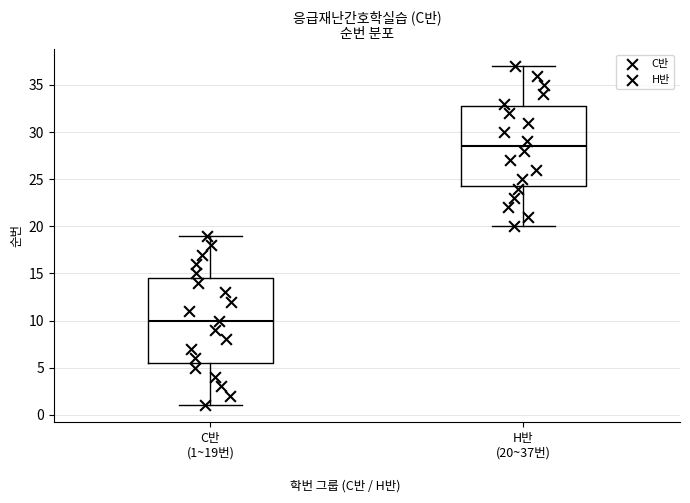

Where does the median line of the box for H반 (20~37번) sit on the y-axis? The values are not printed on the chart, so give them approximately, as read against the axis.

28.5